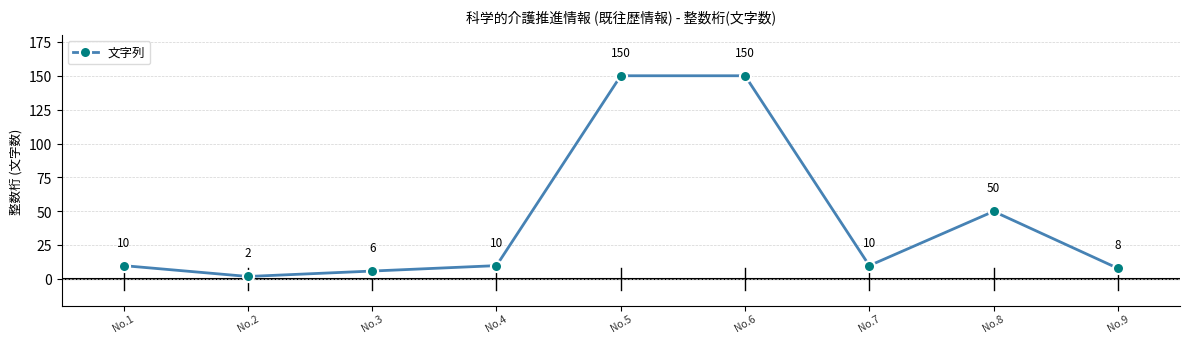

True or false: the data has more than 0 interior local peaks.

True